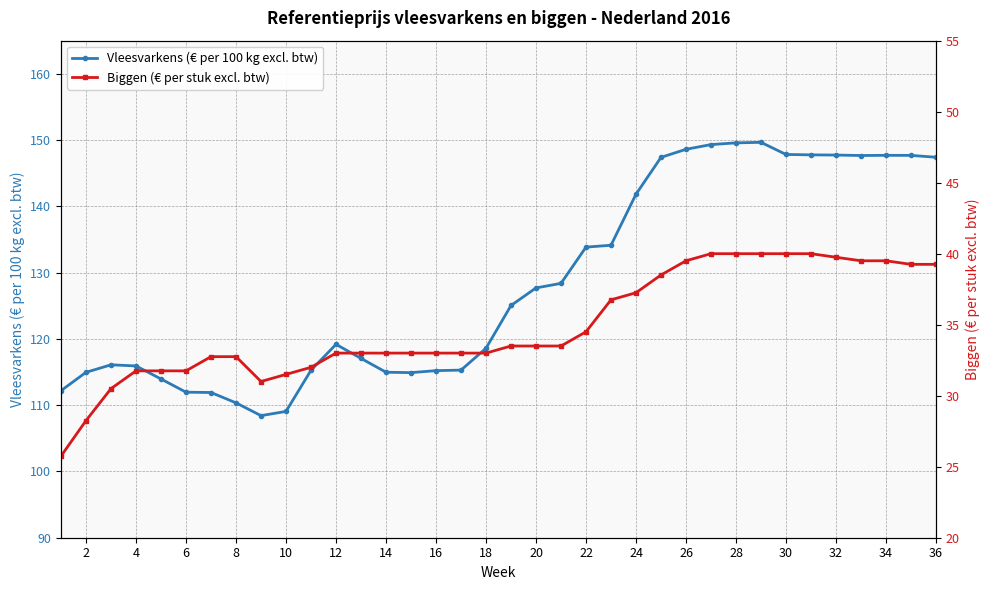

Which series has the widest spread of values?

Vleesvarkens (€ per 100 kg excl. btw)